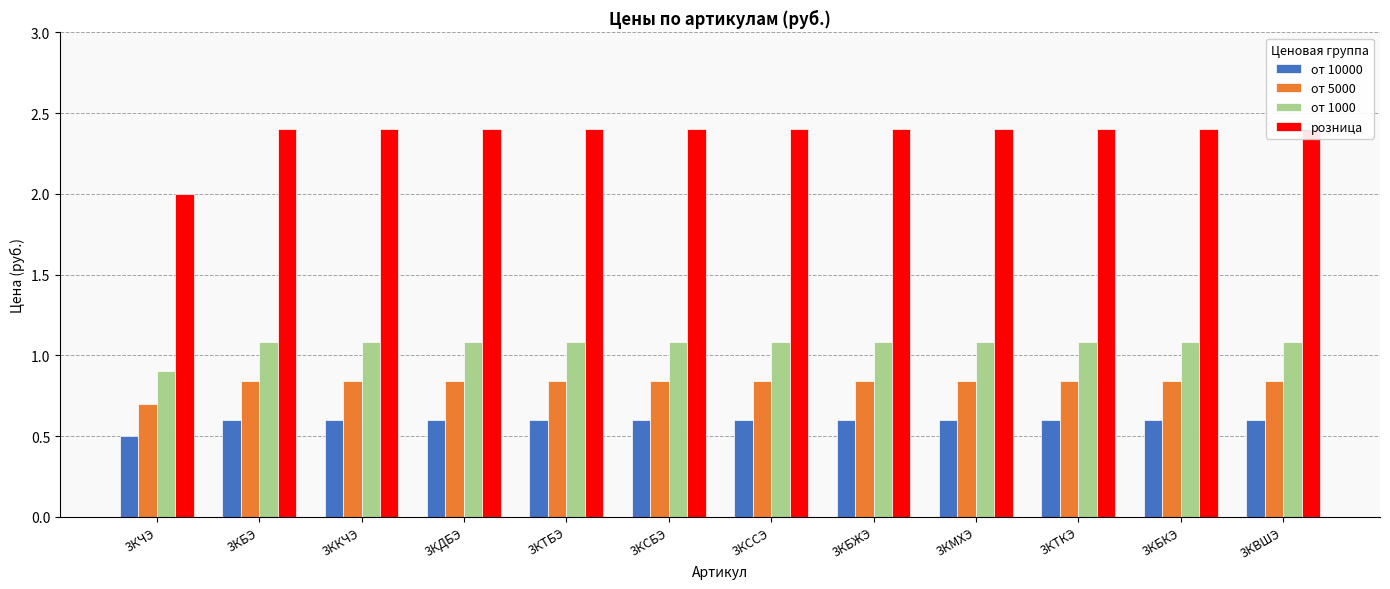

What are all the series names shown in the legend?

от 10000, от 5000, от 1000, розница